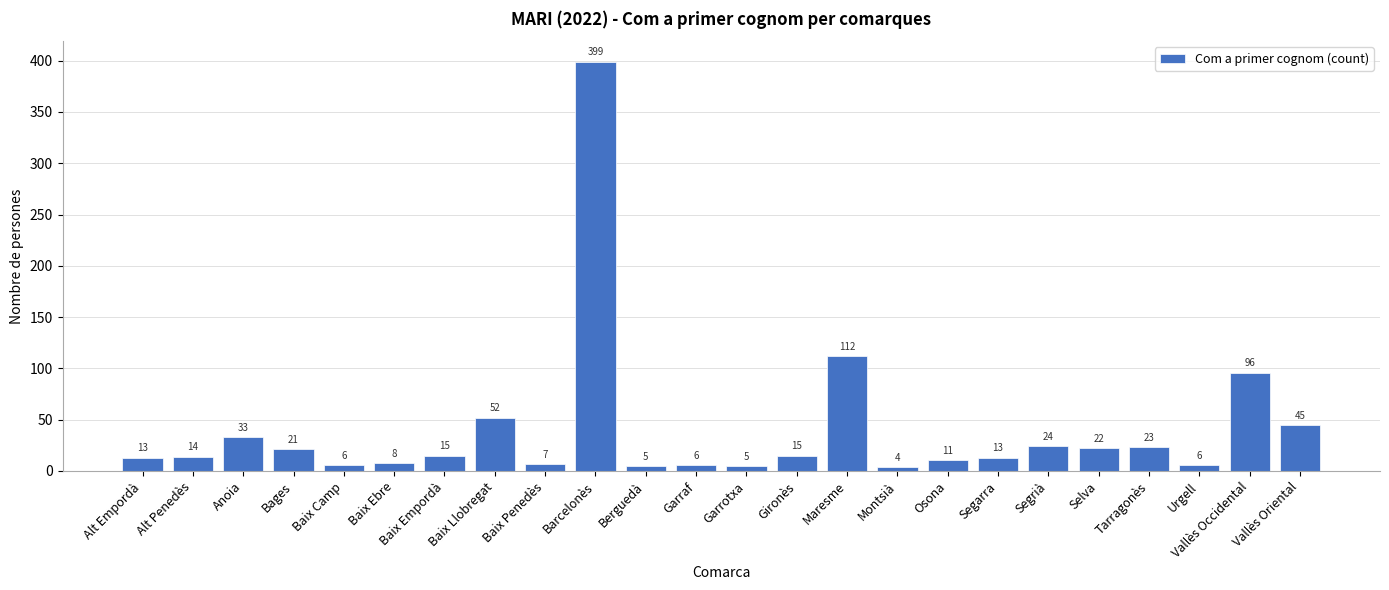

Are the bars horizontal?

No